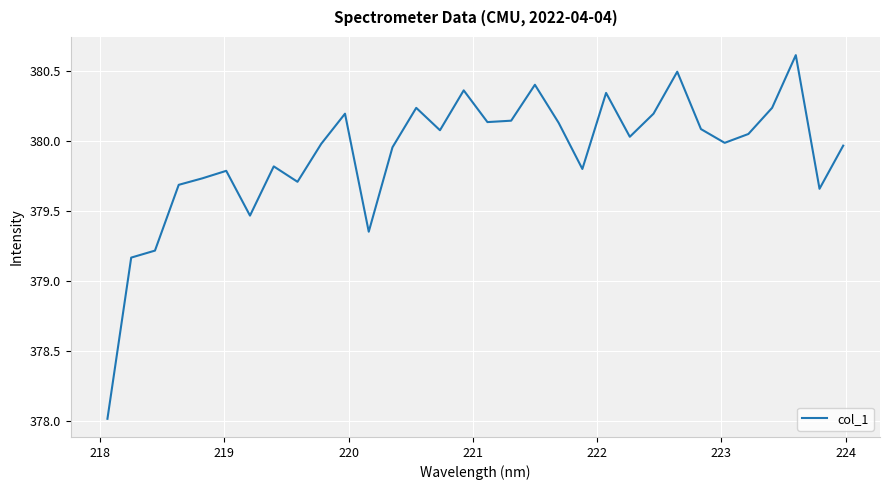

What is the difference between the maximum and minimum values?

2.6